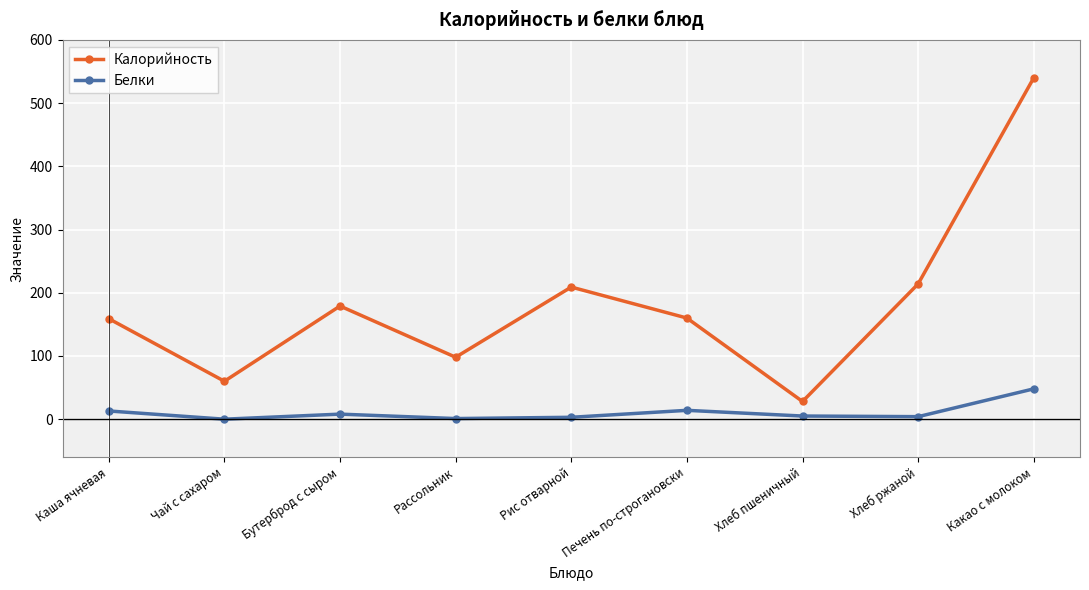

Where is the first local minimum for Калорийность?

Чай с сахаром